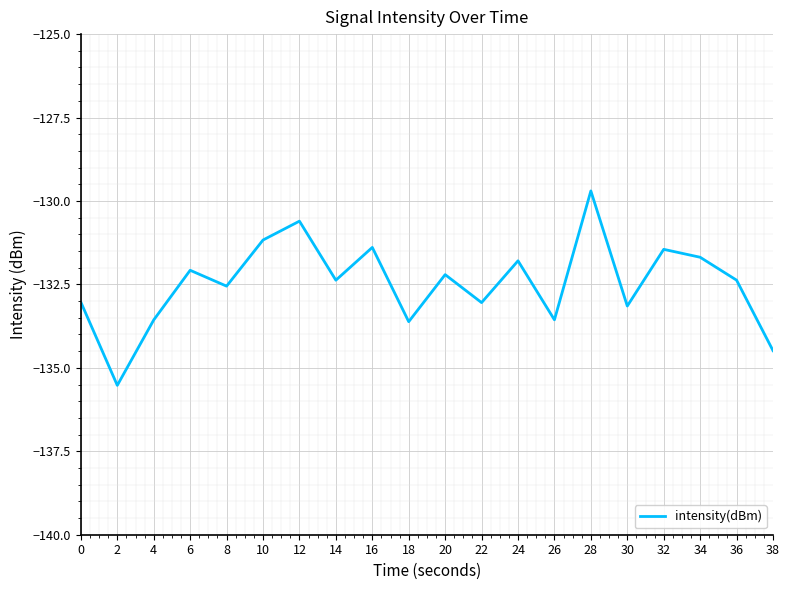

Reading right to left, extract all data points from this chart.

-134.5	-132.4	-131.7	-131.4	-133.1	-129.7	-133.6	-131.8	-133.0	-132.2	-133.6	-131.4	-132.4	-130.6	-131.2	-132.6	-132.1	-133.6	-135.5	-133.0